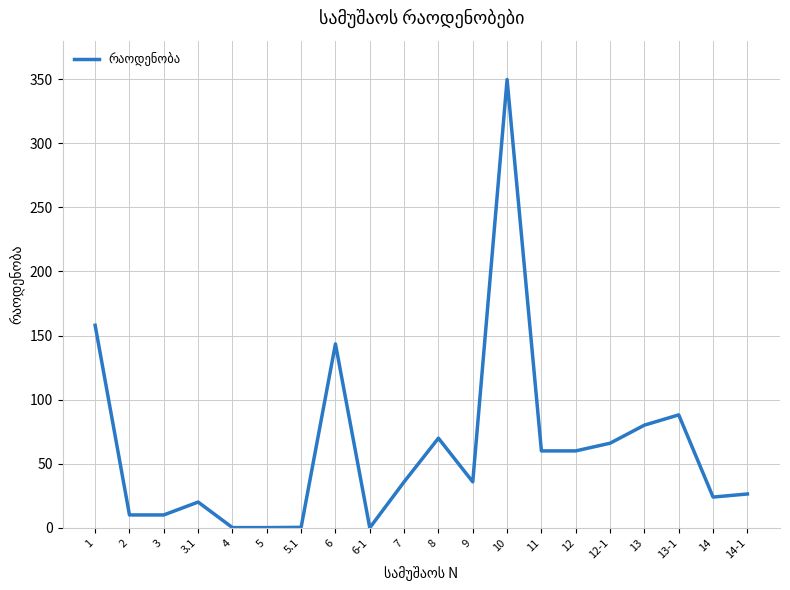

What is the maximum value shown in the chart?

349.7